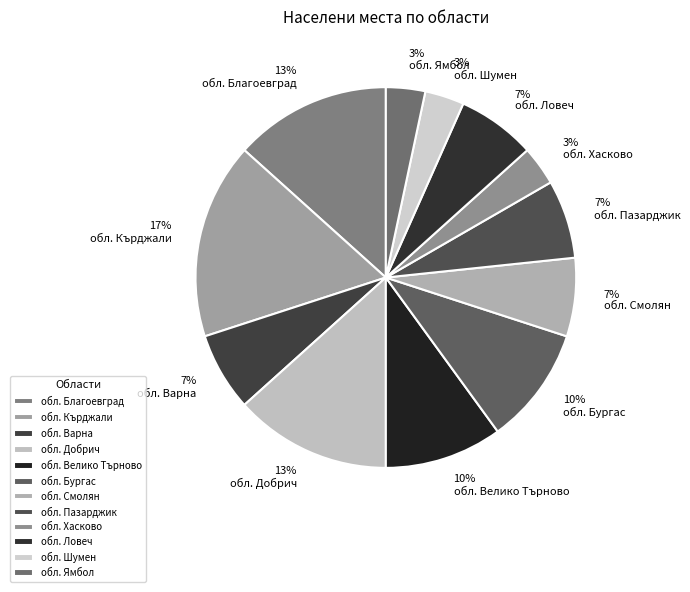

Does обл. Кърджали represent more than half of the total?

No